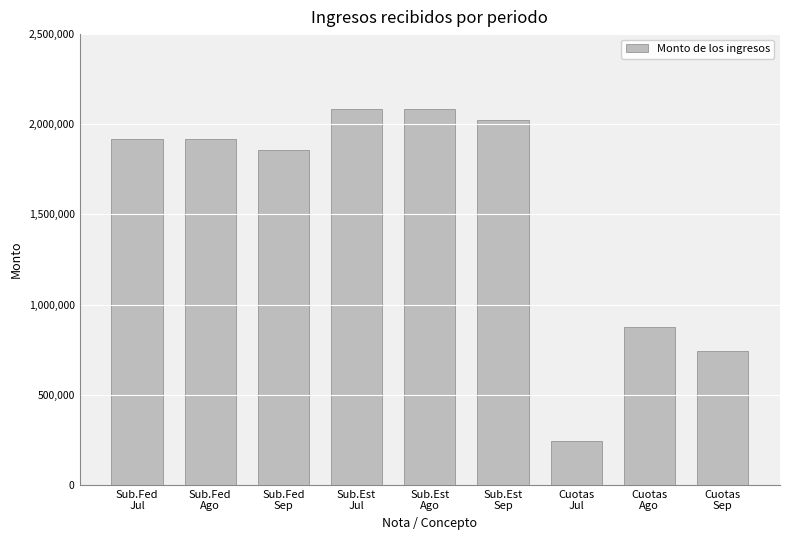

What is the average value?

1528150.0